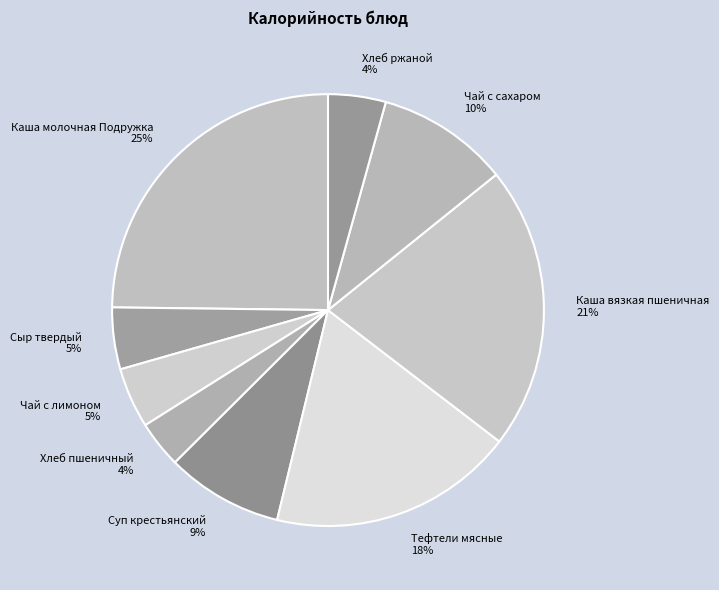

The Хлеб ржаной slice represents 17% of the pie. True or false?

False